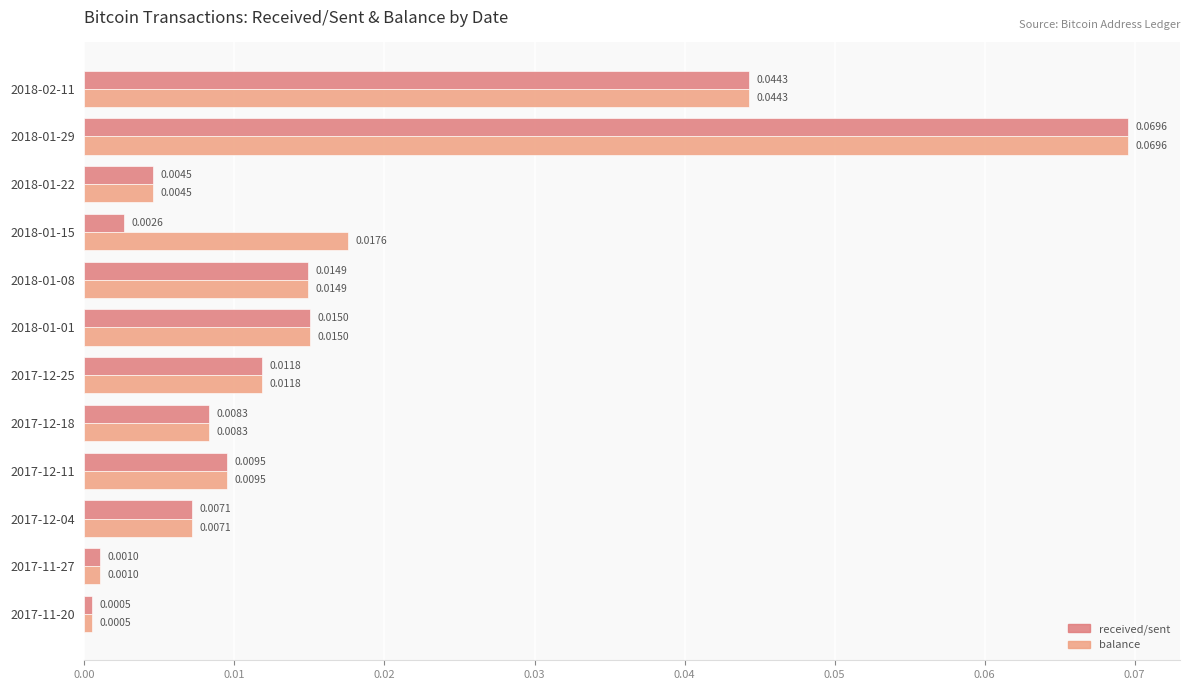

Which series has the largest total across all categories?

balance